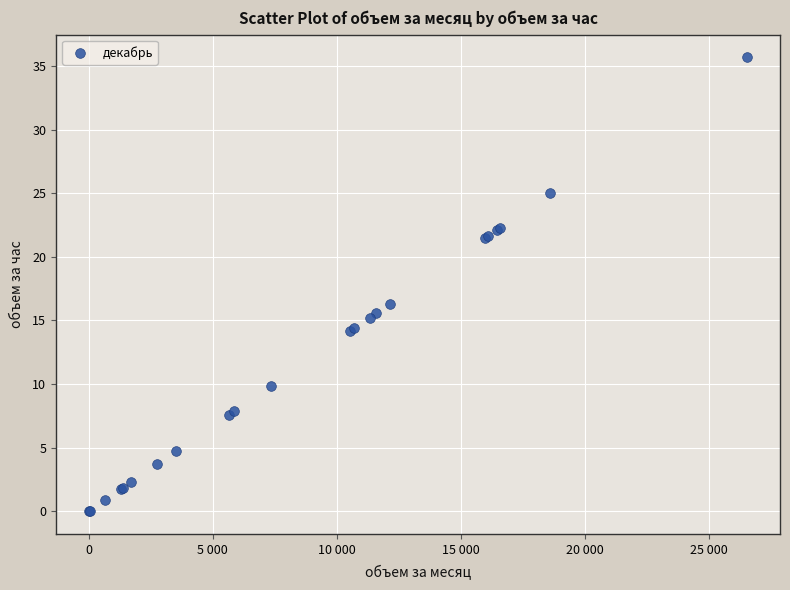

What Y value in the scatter plot is closest to 17?

16.3